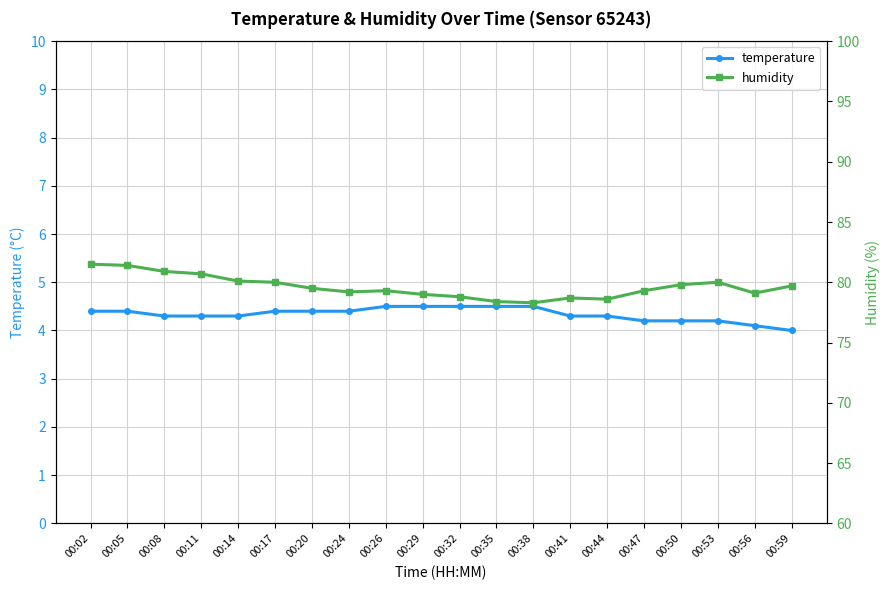

Where does the humidity series first go above 79?

00:02